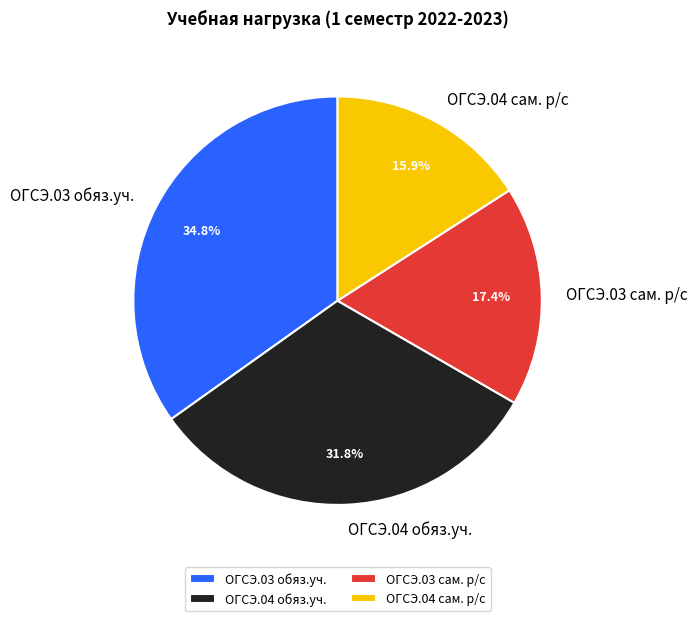

True or false: ОГСЭ.03 обяз.уч. accounts for 35% of the total.

True